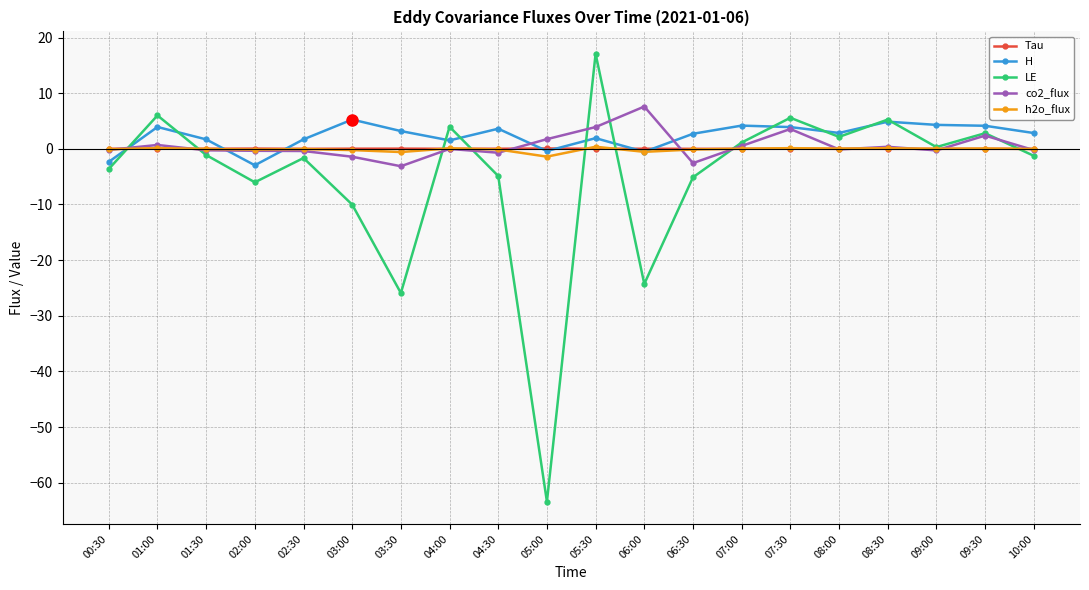

Is it true that h2o_flux equals 0.1 at 09:30?

True